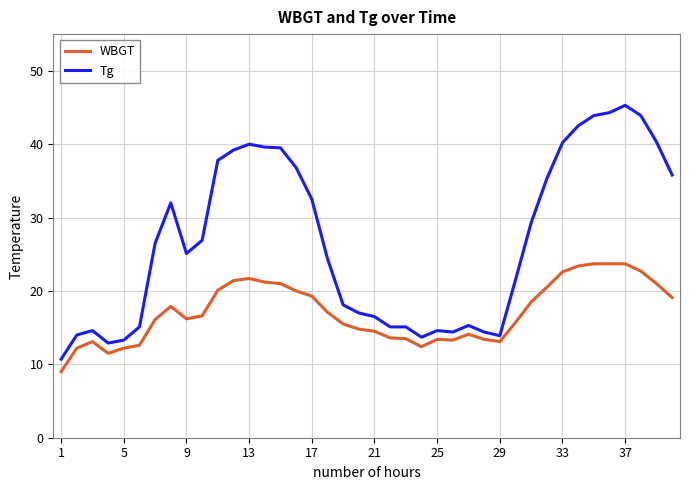

True or false: Tg and WBGT cross at least once.

False